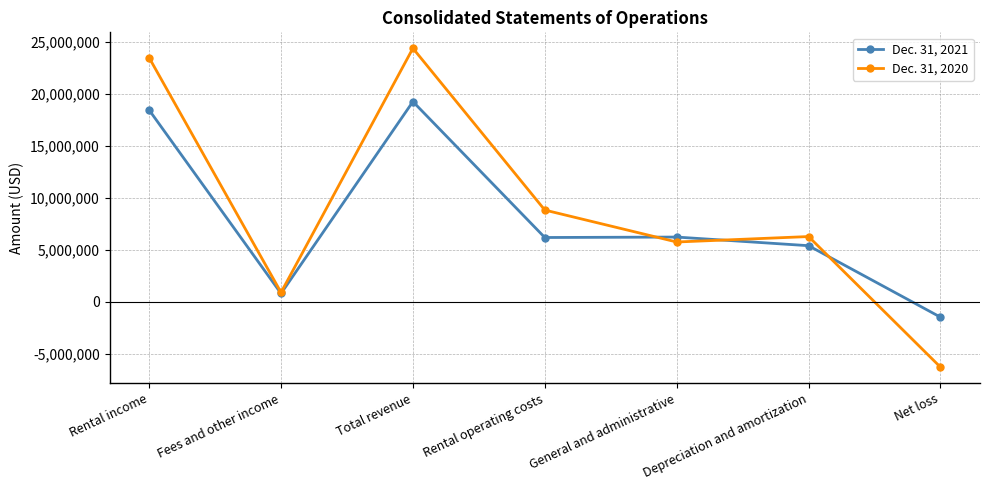

At which category does the chart reach its peak across all series?

Total revenue